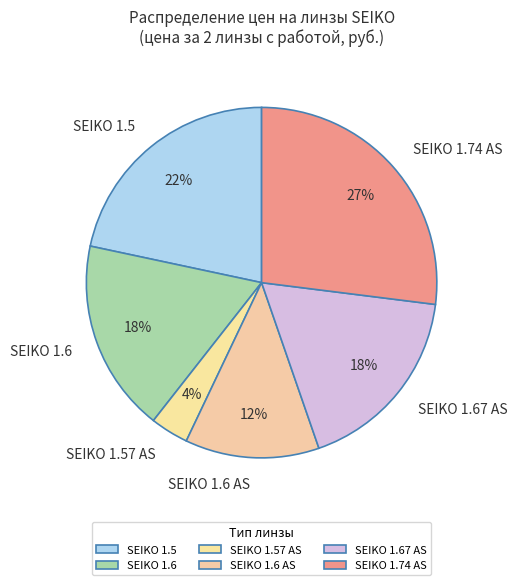

Which slice is the largest?

SEIKO 1.74 AS